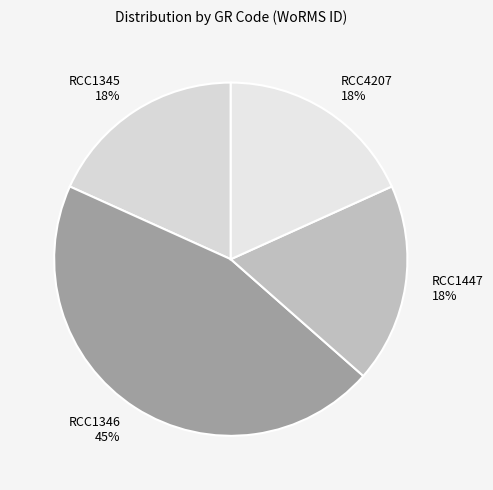

Which slice is the largest?

RCC1346